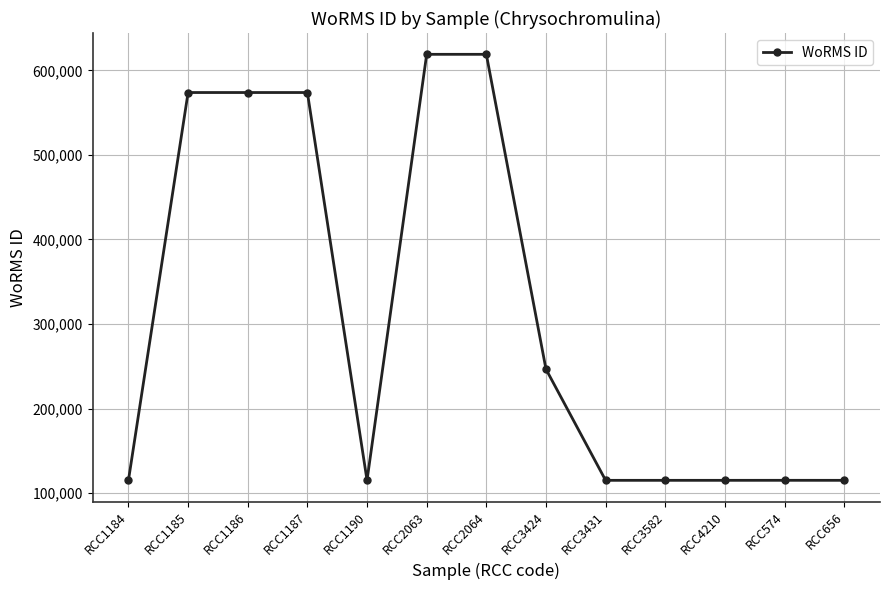

What is the difference between the maximum and minimum values?

503933